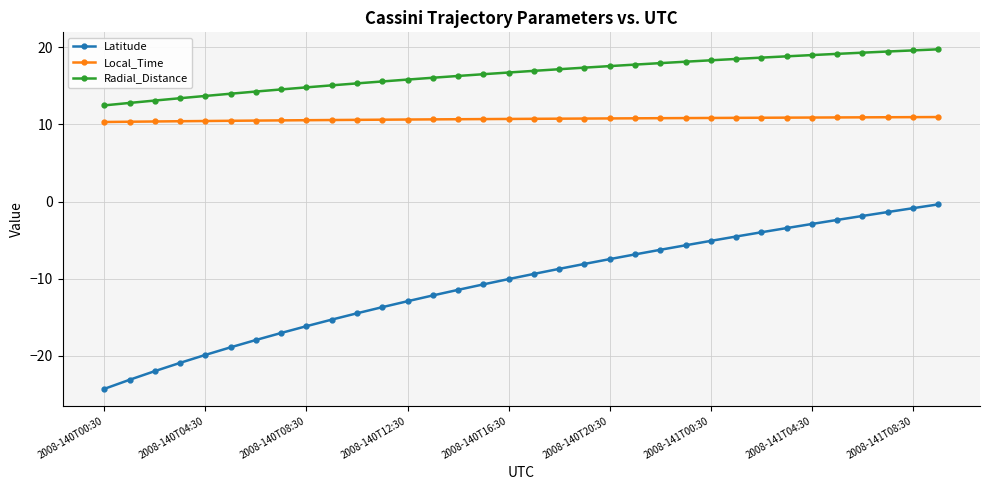

How many categories are shown in the chart?

34